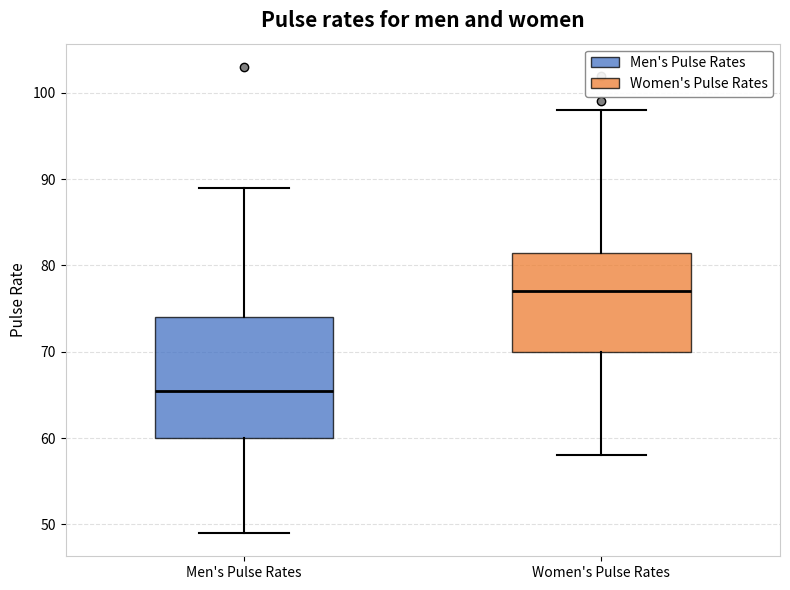

Reading left to right, read every box against the y-axis: the position of its median line, the range the box covers, and the ends of its whiskers. The values are not printed on the chart, so give them approximately, as read against the axis.

Men's Pulse Rates: median 66, box 60 to 74, whiskers 49 to 89
Women's Pulse Rates: median 77, box 70 to 82, whiskers 58 to 98